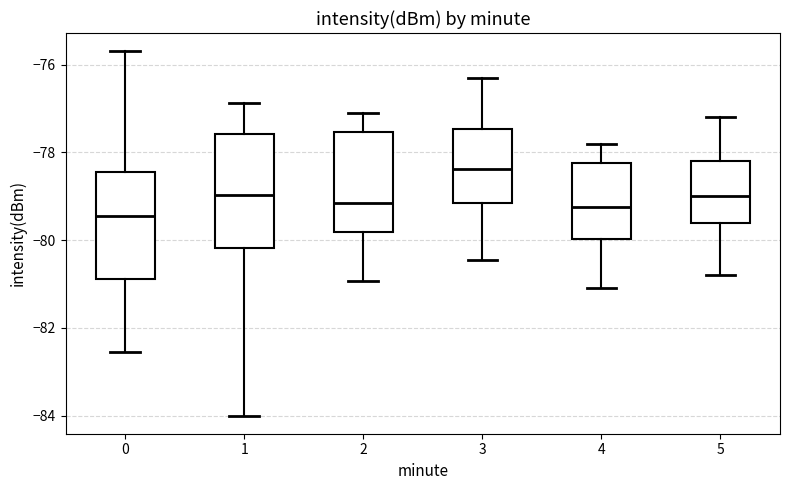

Which box has the highest median line?

3